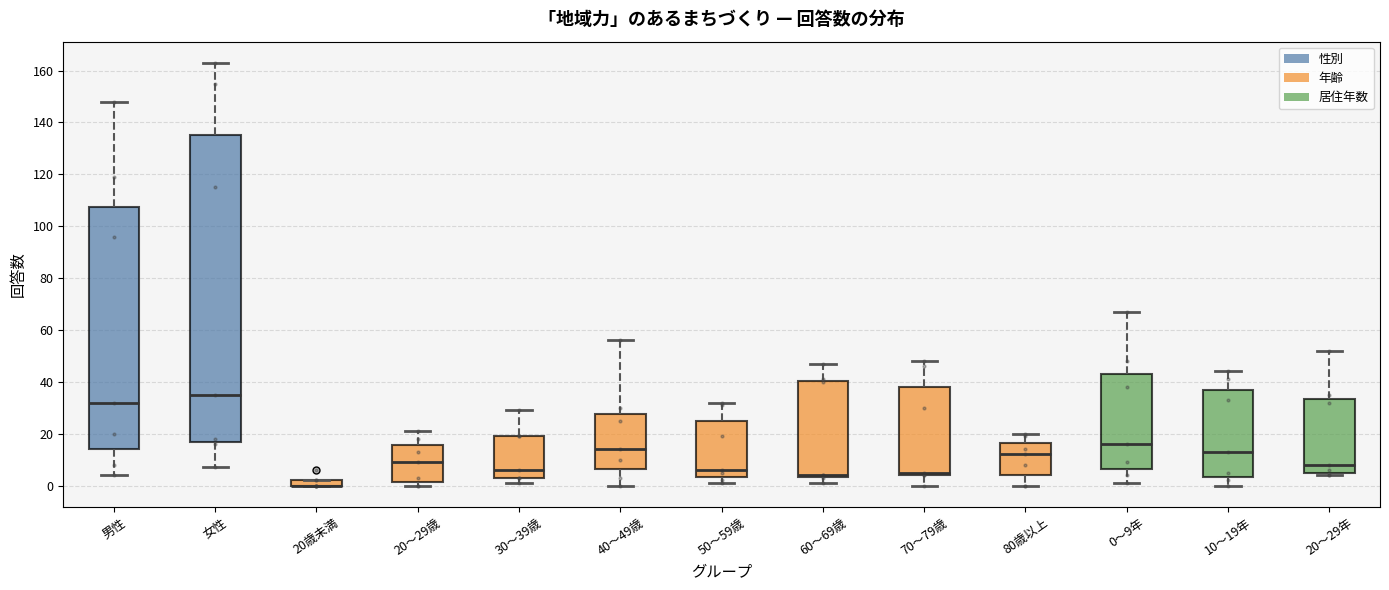

Where is the upper edge of the box for 男性 on the y-axis? The values are not printed on the chart, so give them approximately, as read against the axis.

108